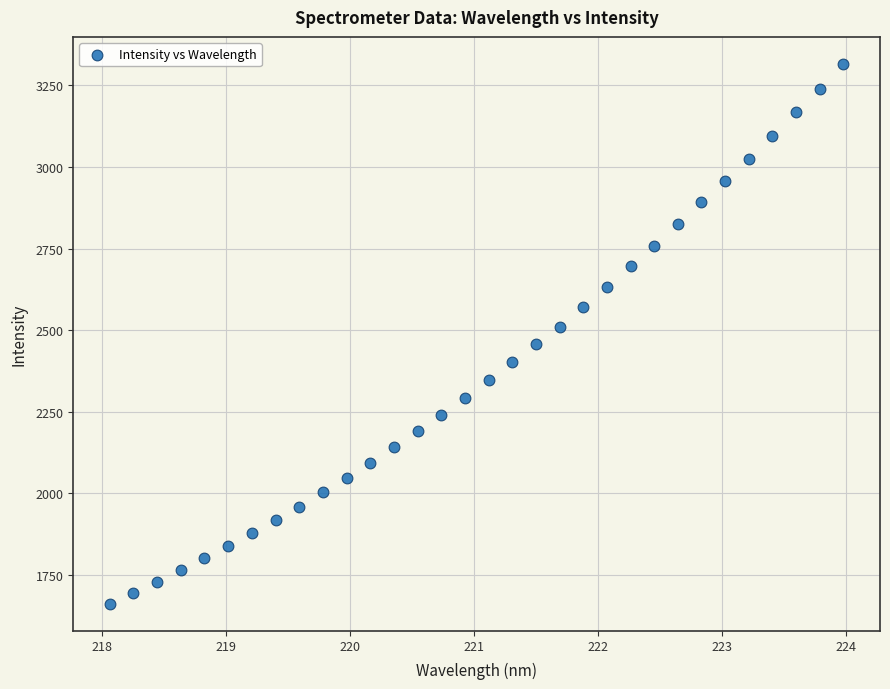

What is the range of Y values (max minus min)?

1652.8